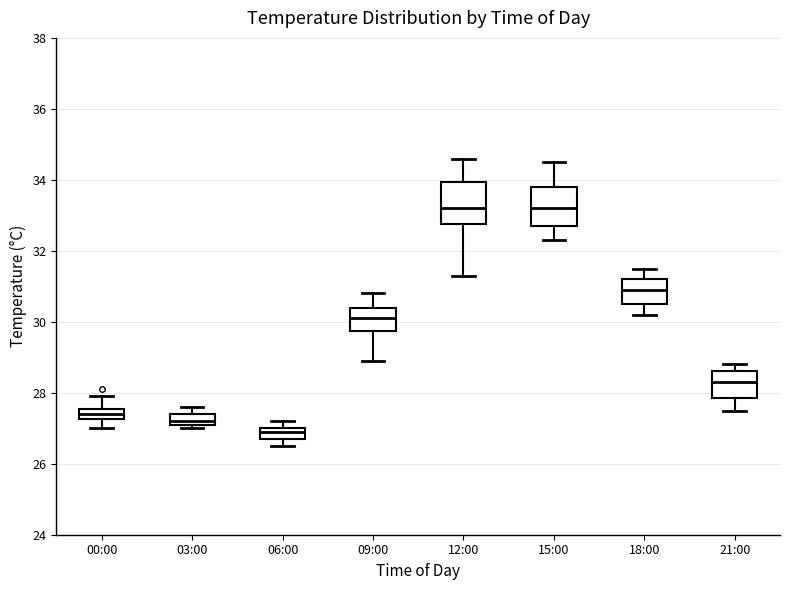

Where does the upper whisker of the box for 09:00 end on the y-axis? The values are not printed on the chart, so give them approximately, as read against the axis.

30.8